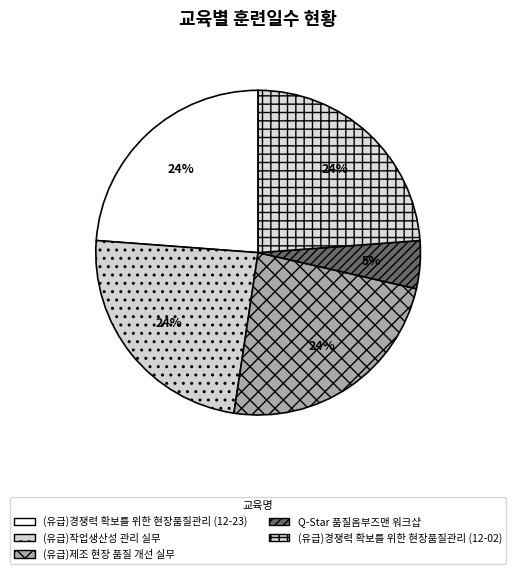

Which slice is the smallest?

Q-Star 품질옴부즈맨 워크샵